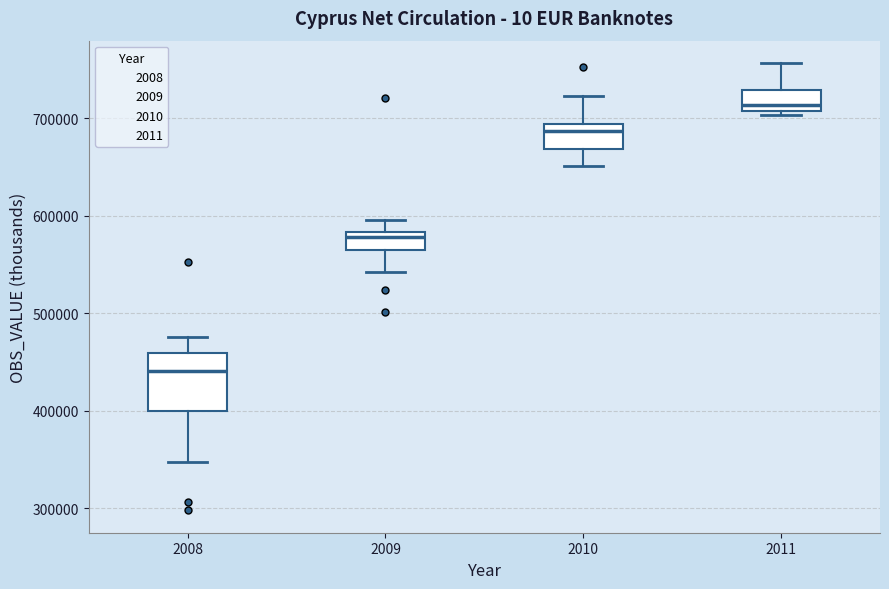

Comparing the boxes themselves (not the whiskers), which one is the tallest?

2008